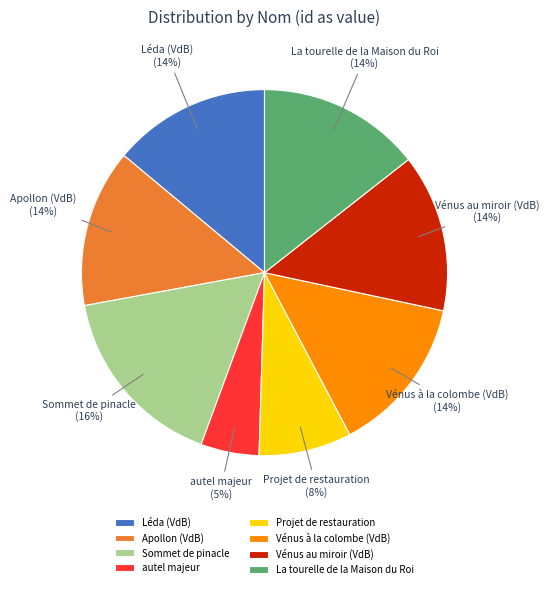

Is the sum of Léda (VdB) and Projet de restauration greater than half?

No